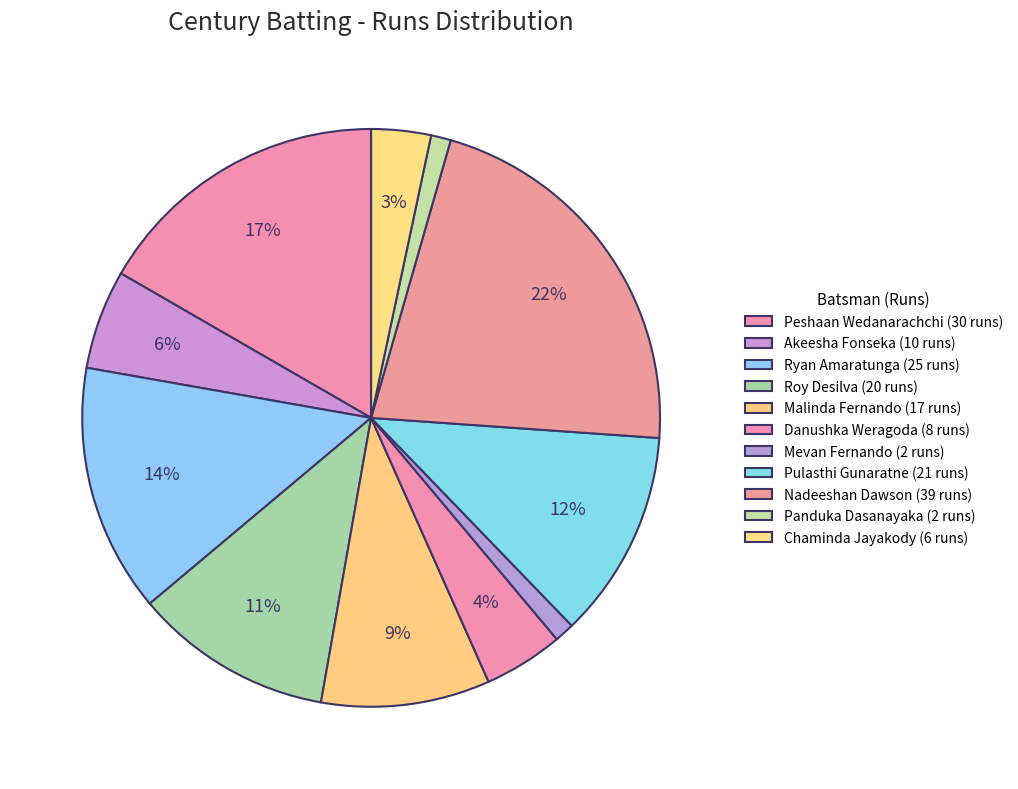

Between Pulasthi Gunaratne and Chaminda Jayakody, which is larger?

Pulasthi Gunaratne